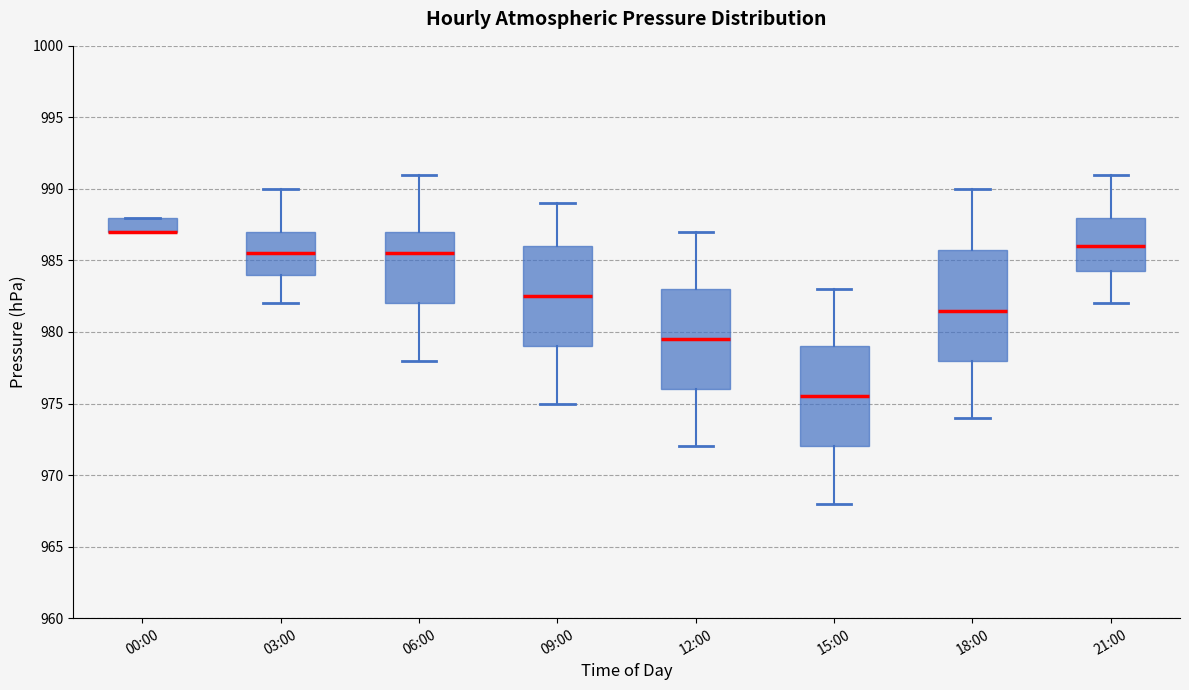

Reading left to right, transcribe this box plot: for each box, give where its median line is, the range the box spans, and where its two whiskers end, as read against the y-axis. The values are not printed on the chart, so give them approximately, as read against the axis.

00:00: median 987.0 (drawn on the box's lower edge), box 987.0 to 988.0, whiskers 987.0 to 988.0
03:00: median 985.5, box 984.0 to 987.0, whiskers 982.0 to 990.0
06:00: median 985.5, box 982.0 to 987.0, whiskers 978.0 to 991.0
09:00: median 982.5, box 979.0 to 986.0, whiskers 975.0 to 989.0
12:00: median 979.5, box 976.0 to 983.0, whiskers 972.0 to 987.0
15:00: median 975.5, box 972.0 to 979.0, whiskers 968.0 to 983.0
18:00: median 981.5, box 978.0 to 986.0, whiskers 974.0 to 990.0
21:00: median 986.0, box 984.5 to 988.0, whiskers 982.0 to 991.0